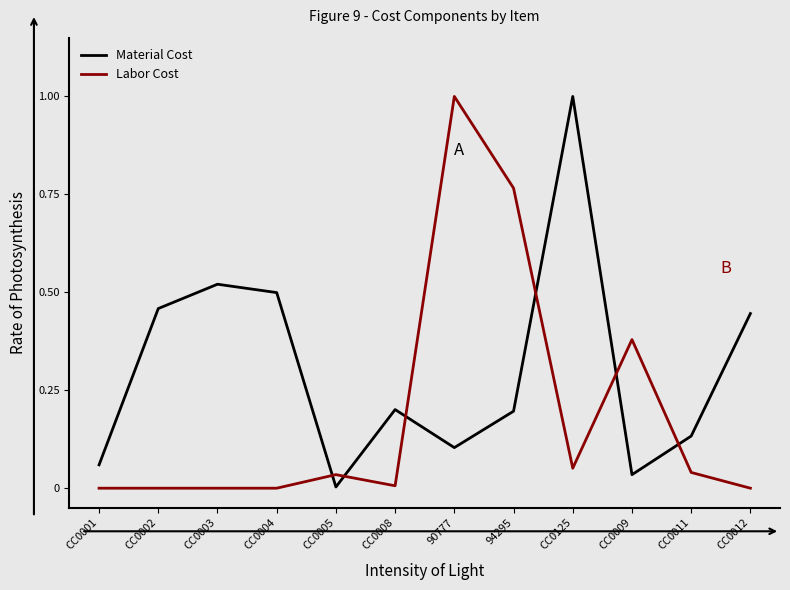

How many times do Labor Cost and Material Cost cross each other?

6